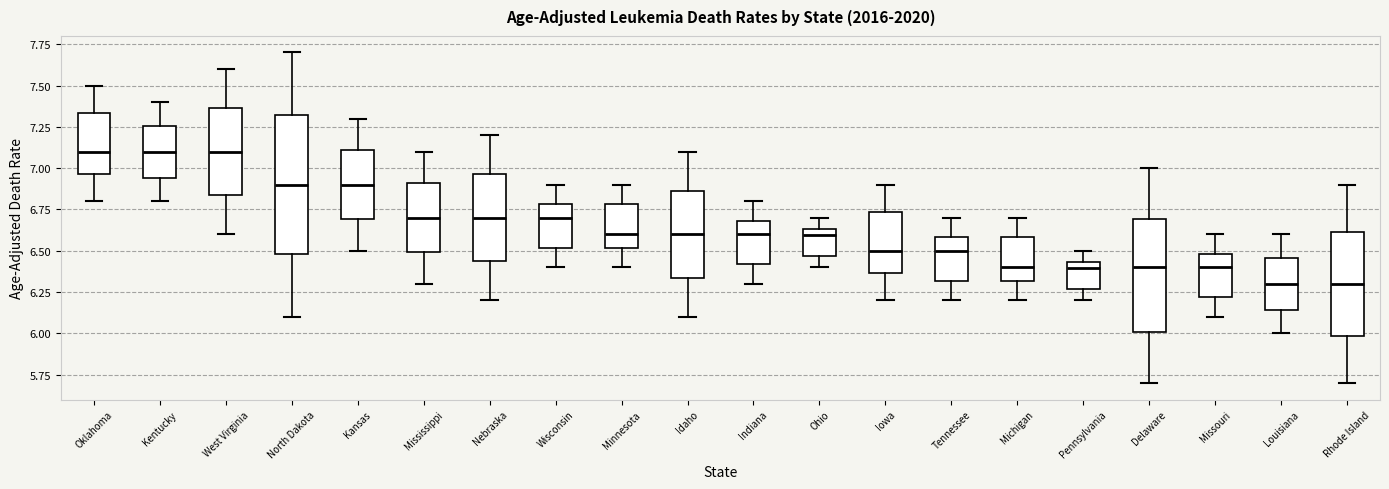

Reading left to right, read every box against the y-axis: the position of its median line, the range the box covers, and the ends of its whiskers. The values are not printed on the chart, so give them approximately, as read against the axis.

Oklahoma: median 7.10, box 6.95 to 7.35, whiskers 6.80 to 7.50
Kentucky: median 7.10, box 6.95 to 7.25, whiskers 6.80 to 7.40
West Virginia: median 7.10, box 6.85 to 7.35, whiskers 6.60 to 7.60
North Dakota: median 6.90, box 6.50 to 7.30, whiskers 6.10 to 7.70
Kansas: median 6.90, box 6.70 to 7.10, whiskers 6.50 to 7.30
Mississippi: median 6.70, box 6.50 to 6.90, whiskers 6.30 to 7.10
Nebraska: median 6.70, box 6.45 to 6.95, whiskers 6.20 to 7.20
Wisconsin: median 6.70, box 6.50 to 6.80, whiskers 6.40 to 6.90
Minnesota: median 6.60, box 6.50 to 6.80, whiskers 6.40 to 6.90
Idaho: median 6.60, box 6.35 to 6.85, whiskers 6.10 to 7.10
Indiana: median 6.60, box 6.40 to 6.70, whiskers 6.30 to 6.80
Ohio: median 6.60, box 6.45 to 6.65, whiskers 6.40 to 6.70
Iowa: median 6.50, box 6.35 to 6.75, whiskers 6.20 to 6.90
Tennessee: median 6.50, box 6.30 to 6.60, whiskers 6.20 to 6.70
Michigan: median 6.40, box 6.30 to 6.60, whiskers 6.20 to 6.70
Pennsylvania: median 6.40, box 6.25 to 6.45, whiskers 6.20 to 6.50
Delaware: median 6.40, box 6.00 to 6.70, whiskers 5.70 to 7.00
Missouri: median 6.40, box 6.20 to 6.50, whiskers 6.10 to 6.60
Louisiana: median 6.30, box 6.15 to 6.45, whiskers 6.00 to 6.60
Rhode Island: median 6.30, box 6.00 to 6.60, whiskers 5.70 to 6.90